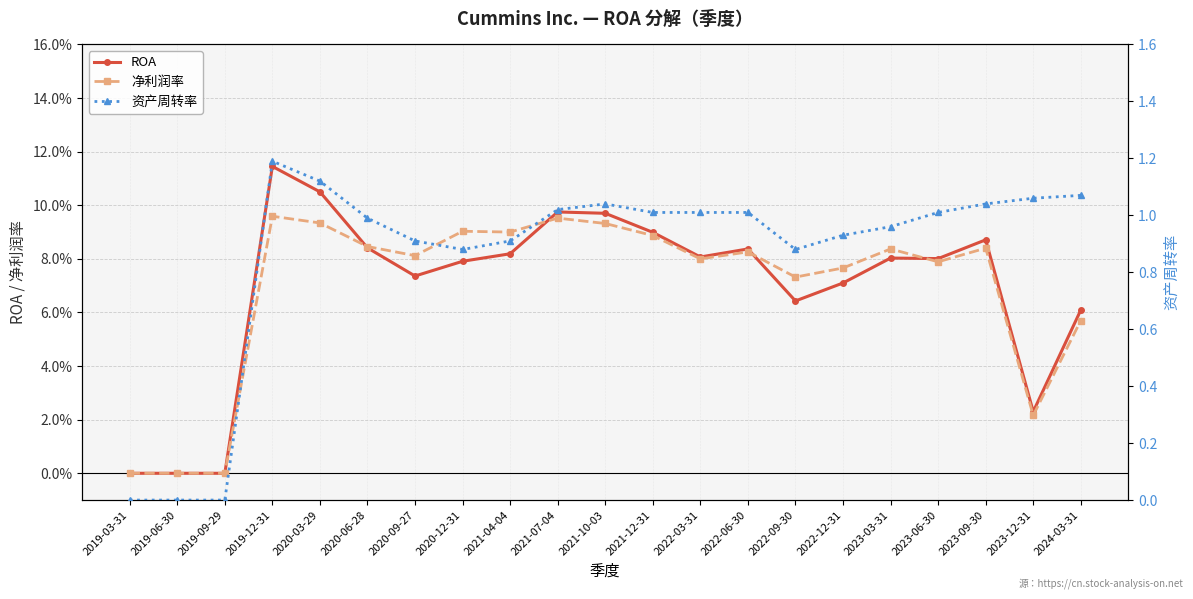

How many interior local valleys does the 净利润率 series have?

6